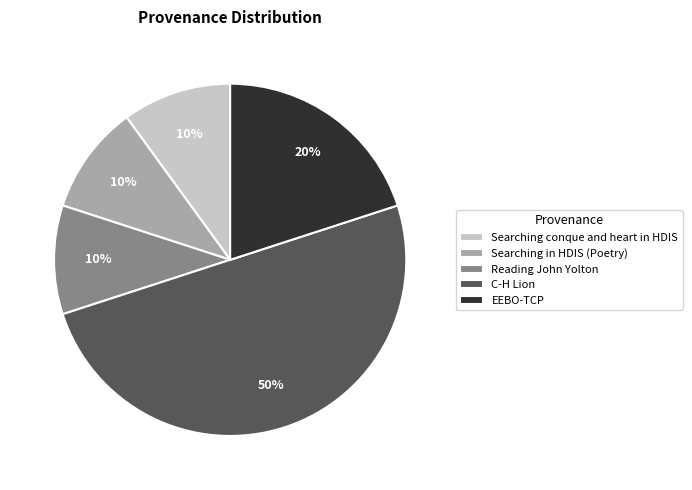

Does Searching conque and heart in HDIS represent more than half of the total?

No